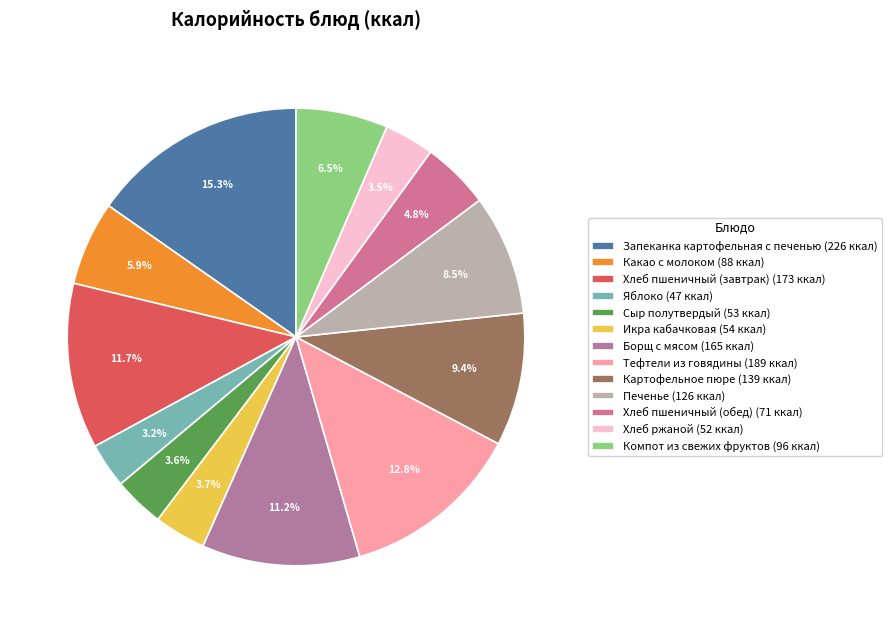

How many segments does this pie chart have?

13